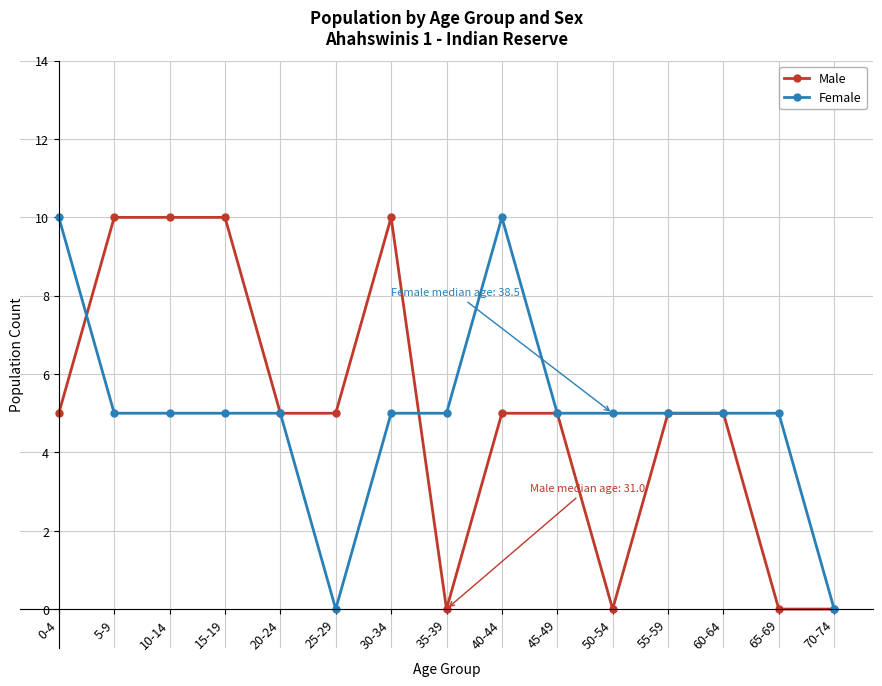

Between which two adjacent categories do Female and Male first intersect?

0-4 and 5-9